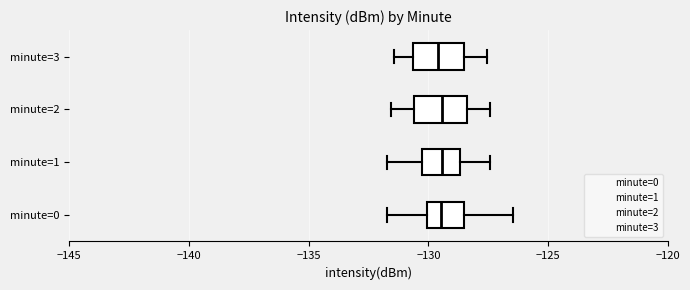

Where does the left whisker of the box for minute=1 end on the x-axis? The values are not printed on the chart, so give them approximately, as read against the axis.

-131.5